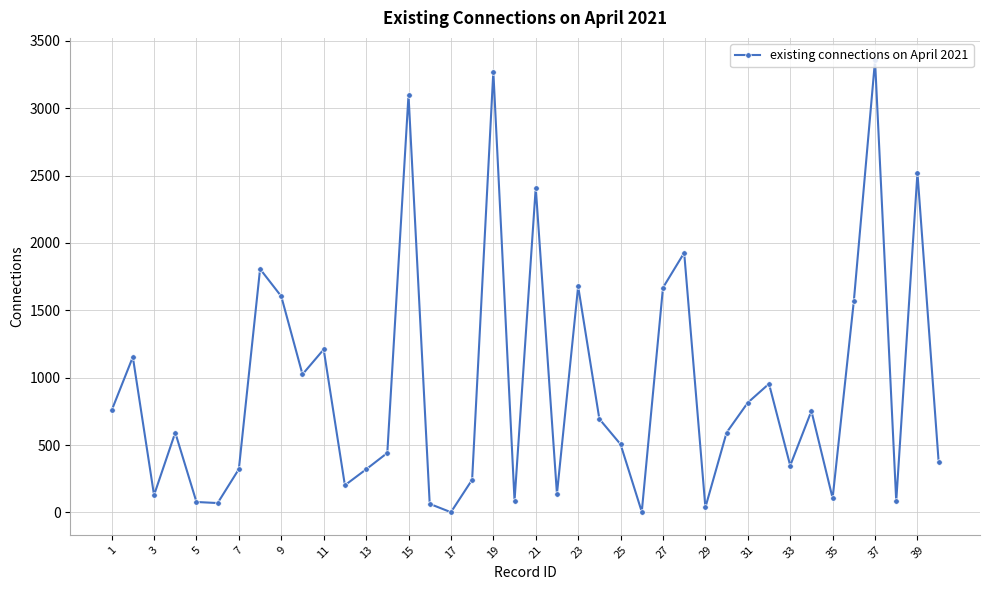

What is the difference between the maximum and minimum values?

3352